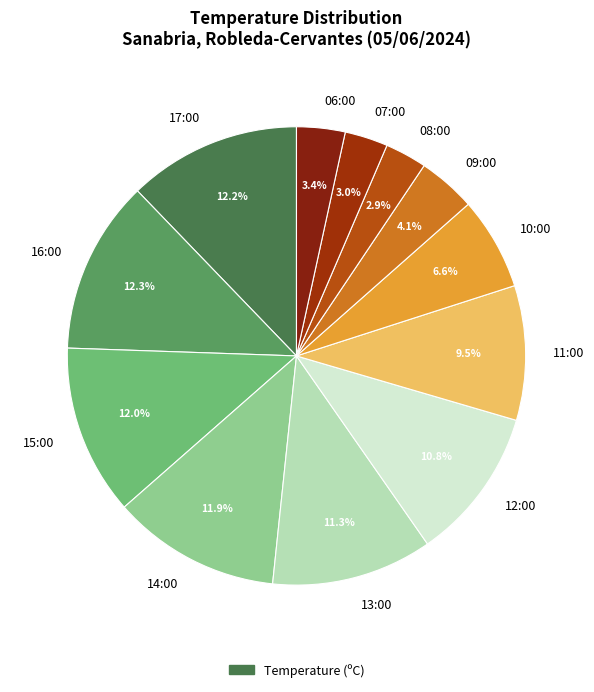

Combined, what portion of the pie is 13:00 and 14:00?

23.2%